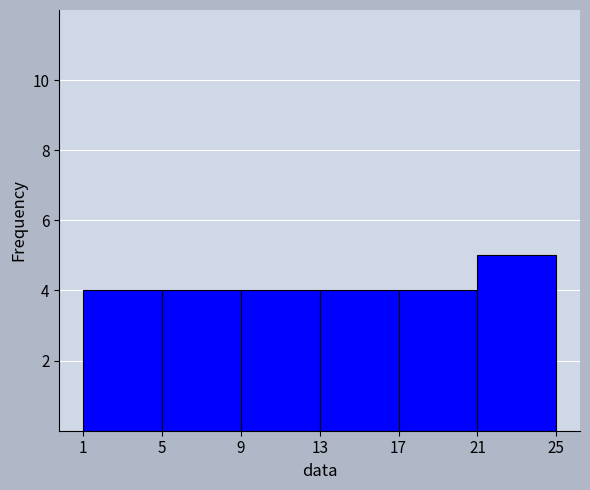

Reading left to right, transcribe this chart: for each bar, give the range it covers on the x-axis and its height. The values are not printed on the chart, so give them approximately, as read against the axis.

1 to 5: 4
5 to 9: 4
9 to 13: 4
13 to 17: 4
17 to 21: 4
21 to 25: 5